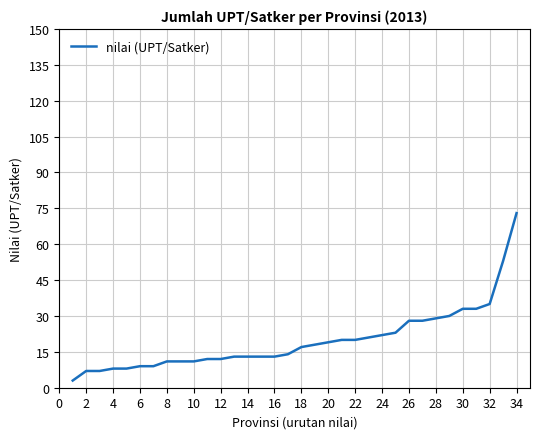

What is the smallest value displayed?

3